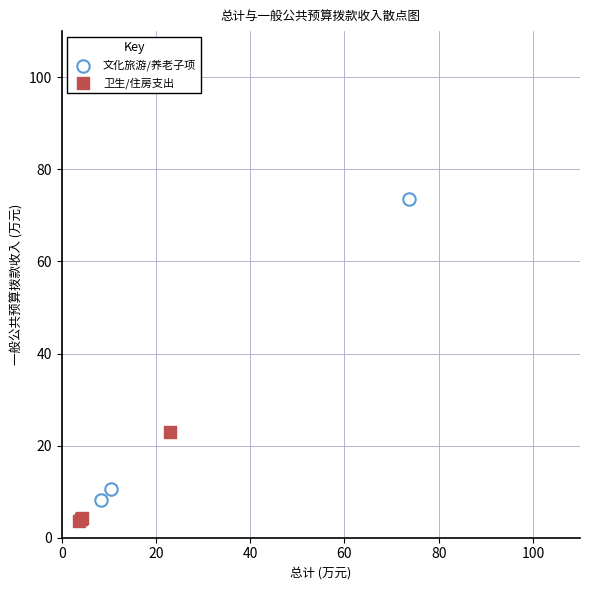

What are all the series names shown in the legend?

文化旅游/养老子项, 卫生/住房支出